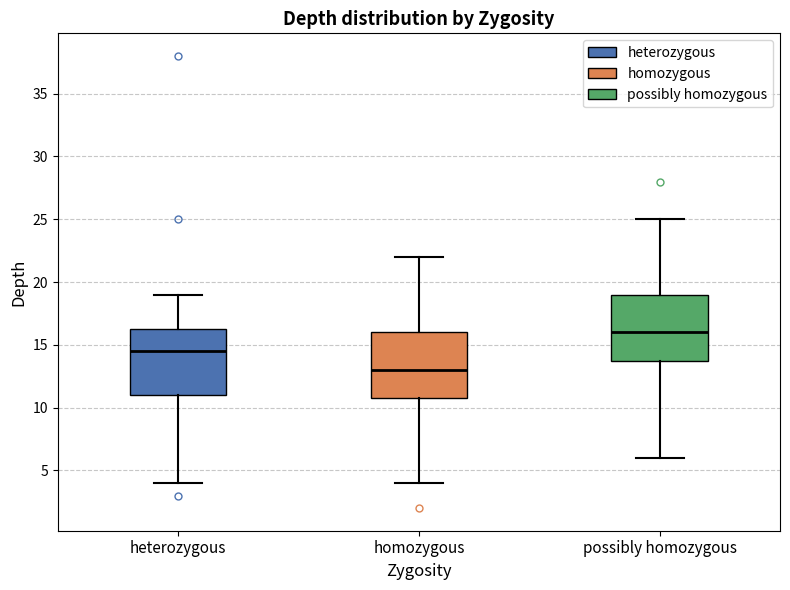

Which box's median line is the lowest?

homozygous